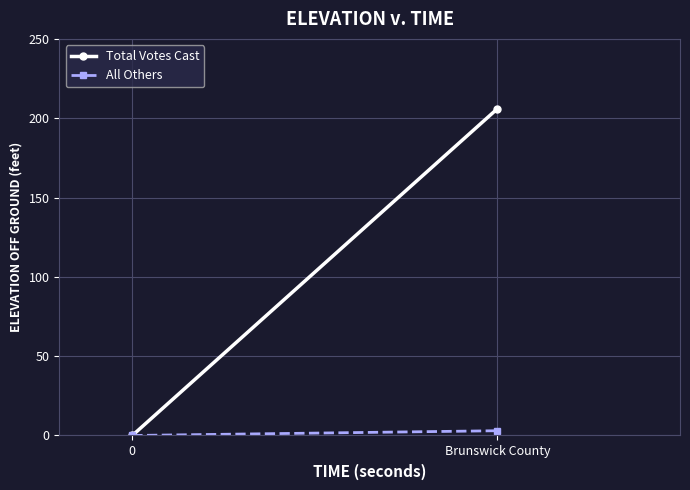

What is the difference between the maximum and minimum values in the All Others series?

3